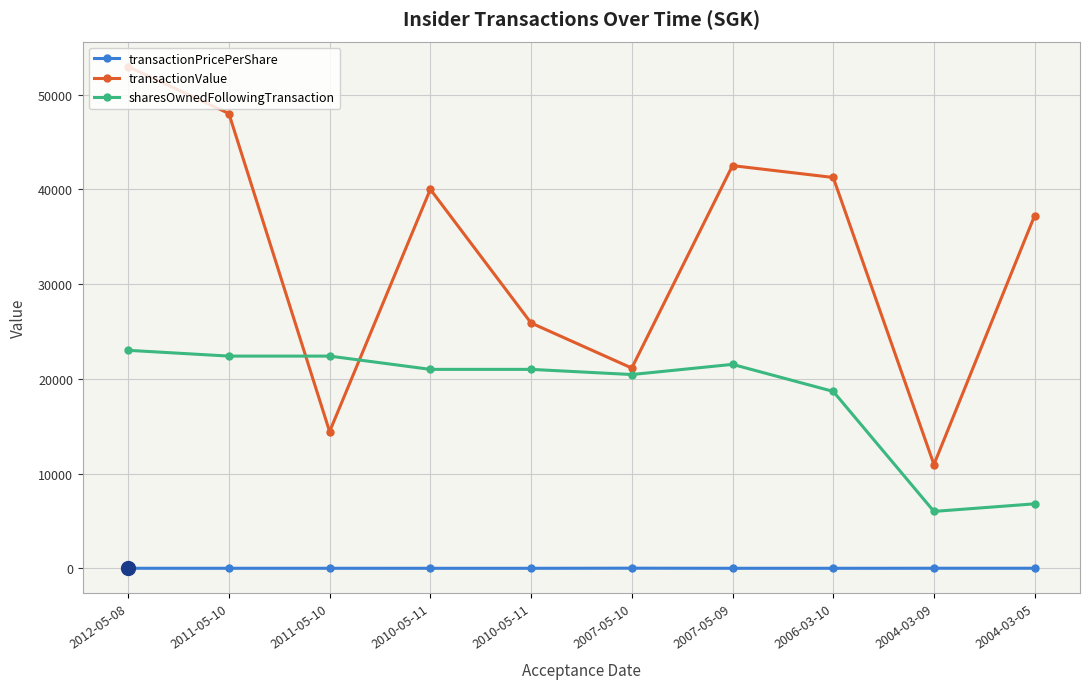

What is the label of the 7th point from the right?

2010-05-11